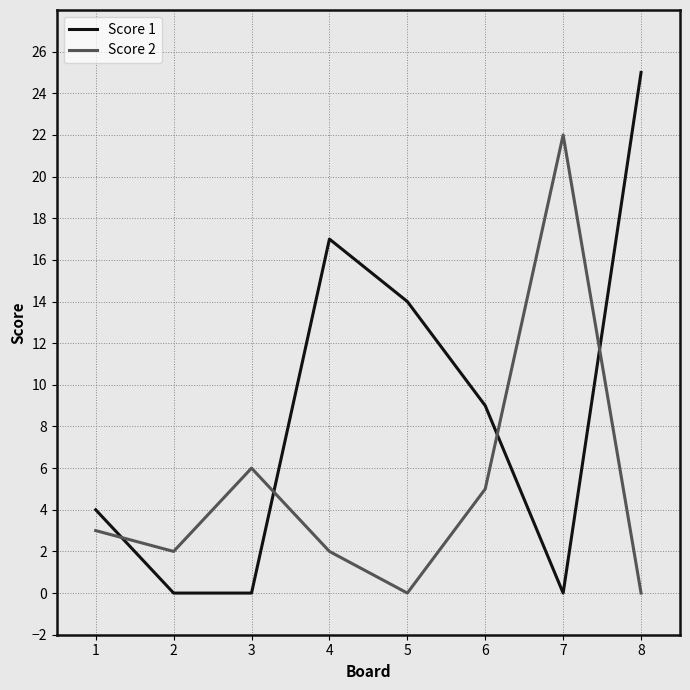

In Score 2, how many points are higher than both neighbors (excluding endpoints)?

2